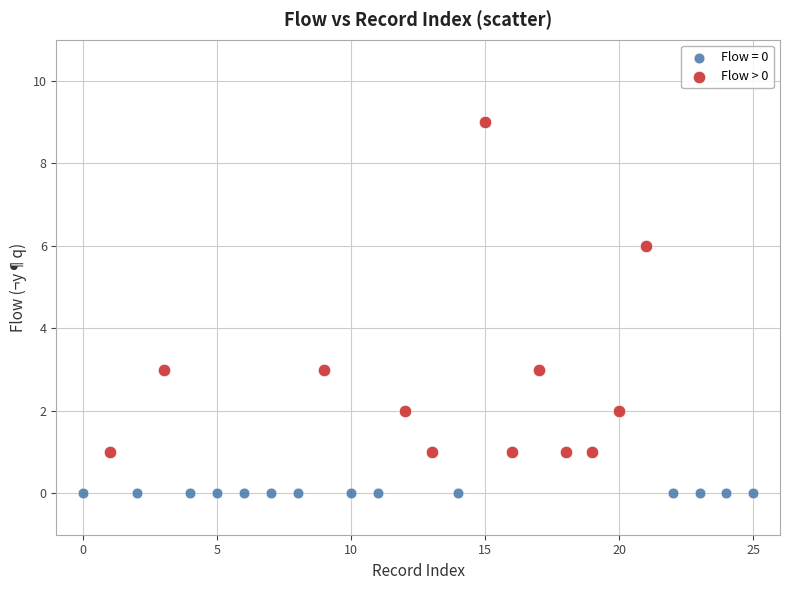

Which series reaches the minimum Y coordinate?

Flow = 0